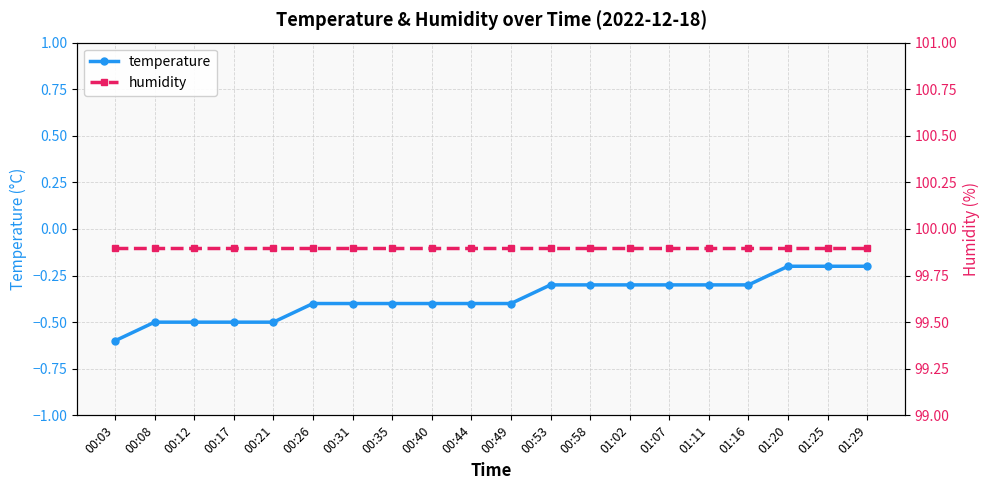

What is the sum of all humidity values?

1998.0